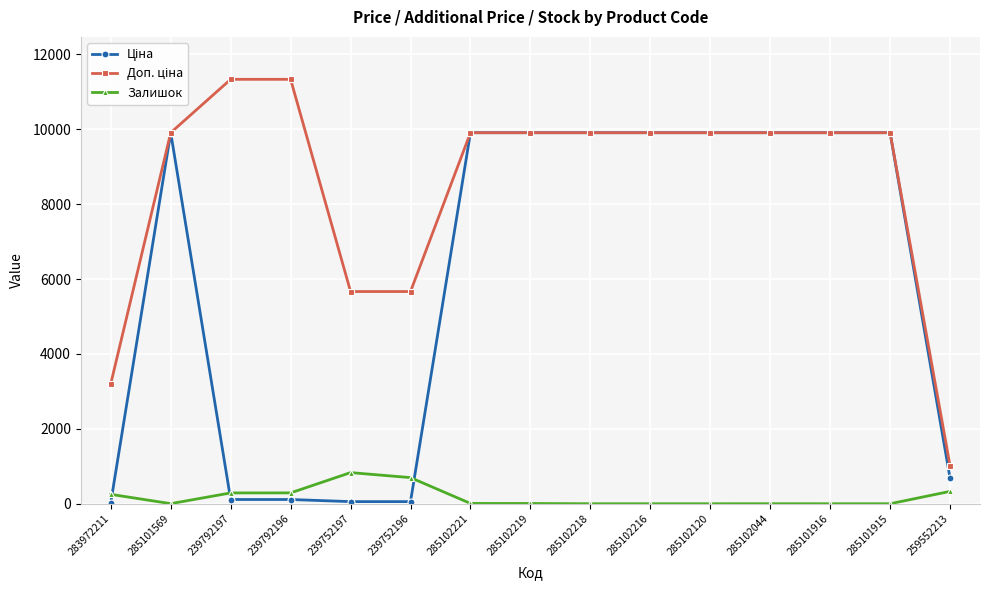

At how many categories does at least one series exceed 2261?

14